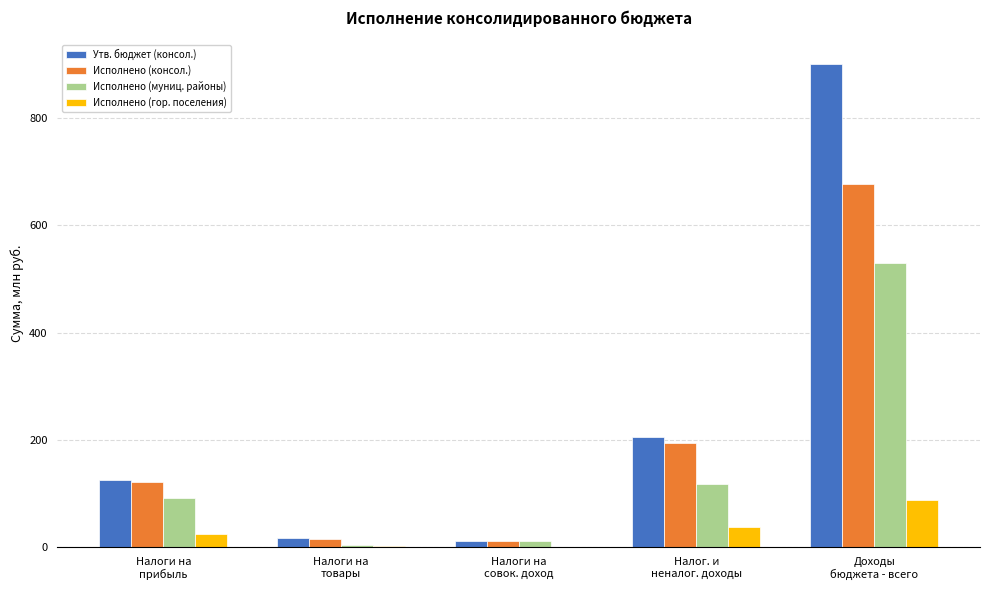

How many data points in Исполнено (консол.) are above 120?

3